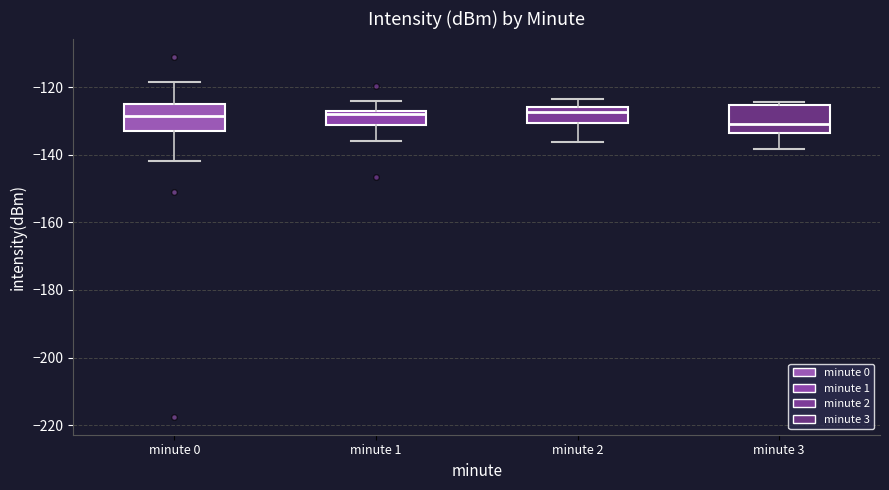

Reading left to right, transcribe this box plot: for each box, give where its median line is, the range the box spans, and where its two whiskers end, as read against the y-axis. The values are not printed on the chart, so give them approximately, as read against the axis.

minute 0: median -128, box -134 to -126, whiskers -142 to -118
minute 1: median -128 (just below the box's upper edge), box -132 to -128, whiskers -136 to -124
minute 2: median -128, box -130 to -126, whiskers -136 to -124
minute 3: median -130, box -134 to -126, whiskers -138 to -124